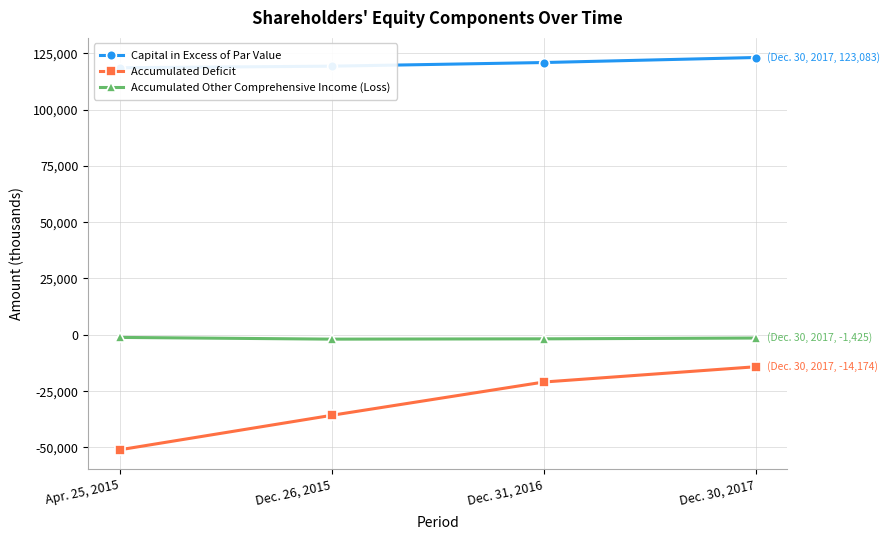

True or false: Accumulated Deficit and Accumulated Other Comprehensive Income (Loss) cross at least once.

False